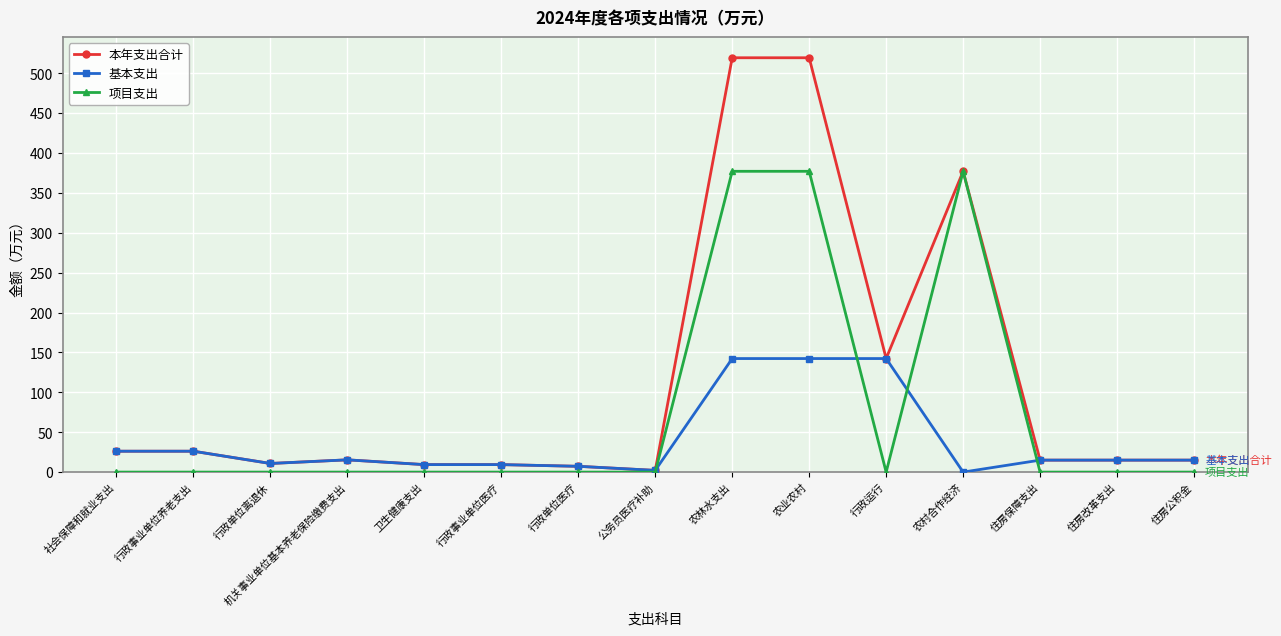

Which series has the largest range (max minus min)?

本年支出合计